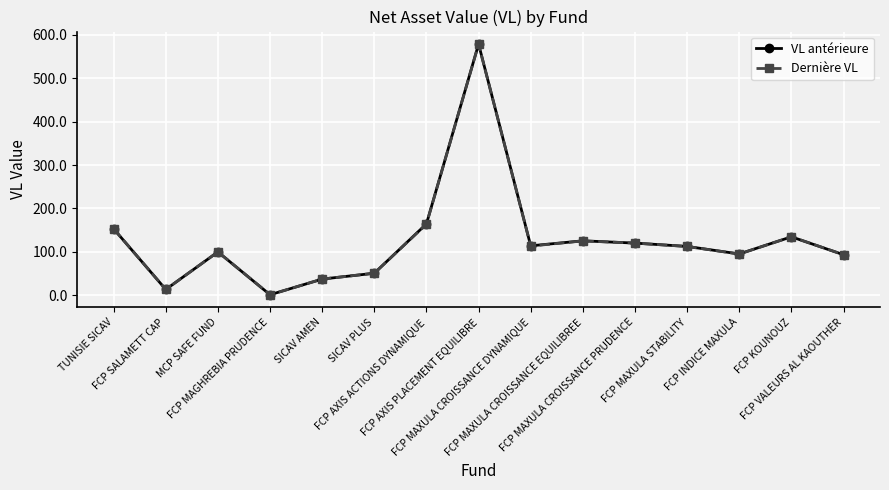

Between which two adjacent categories do VL antérieure and Dernière VL first intersect?

FCP SALAMETT CAP and MCP SAFE FUND